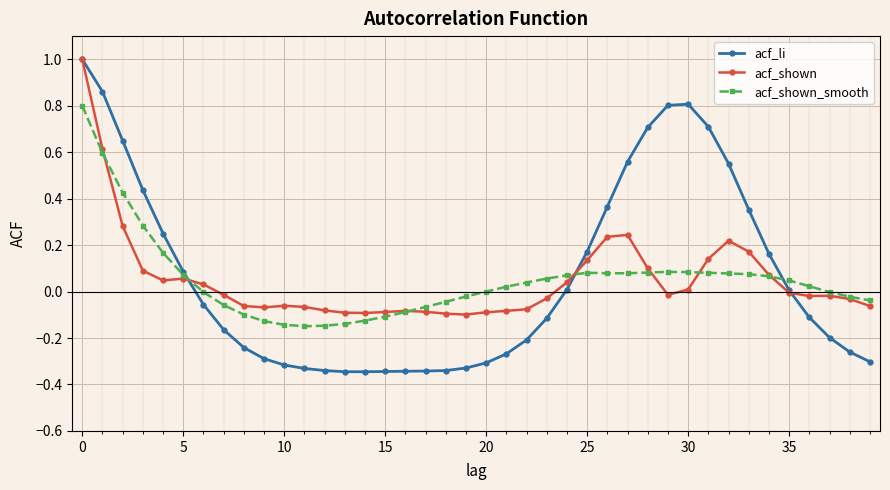

True or false: acf_shown_smooth has more than 1 interior local peaks.

True